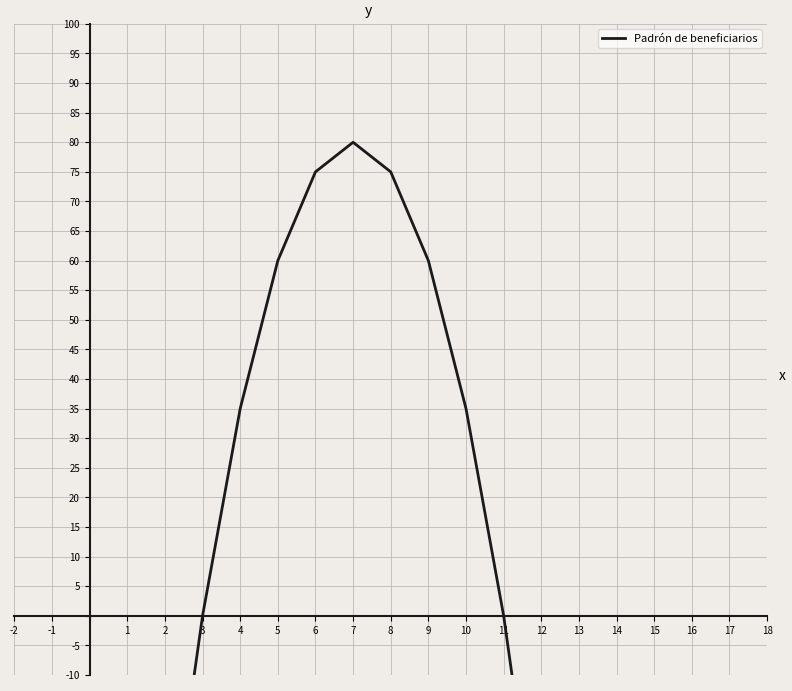

How many points are higher than both their immediate neighbors (excluding endpoints)?

1